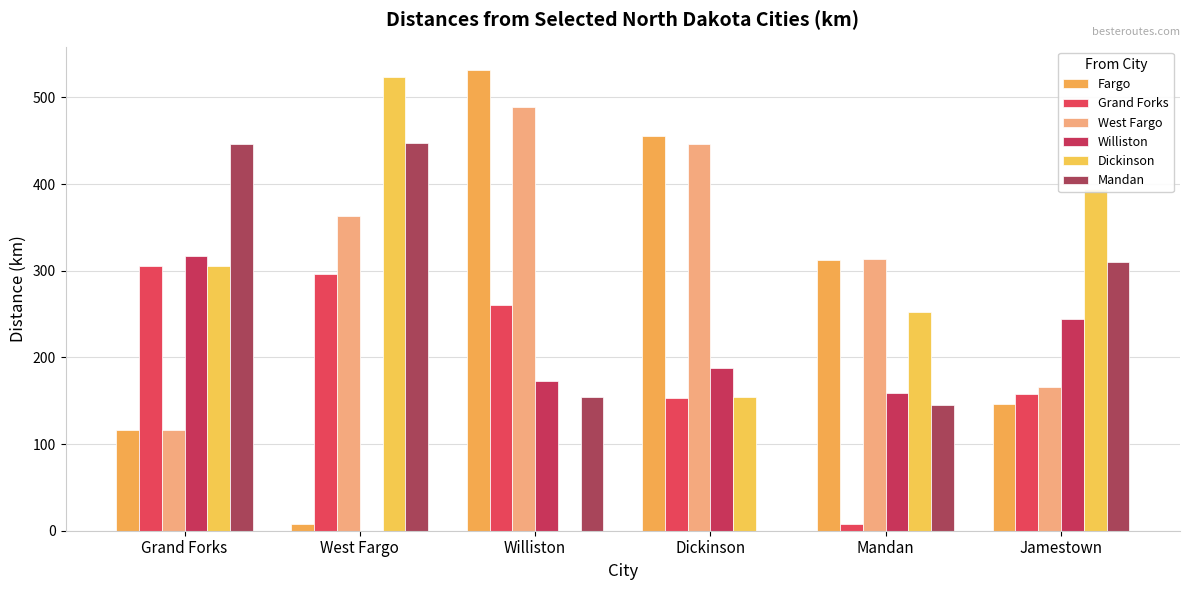

True or false: West Fargo has a value of 446 at Dickinson.

True